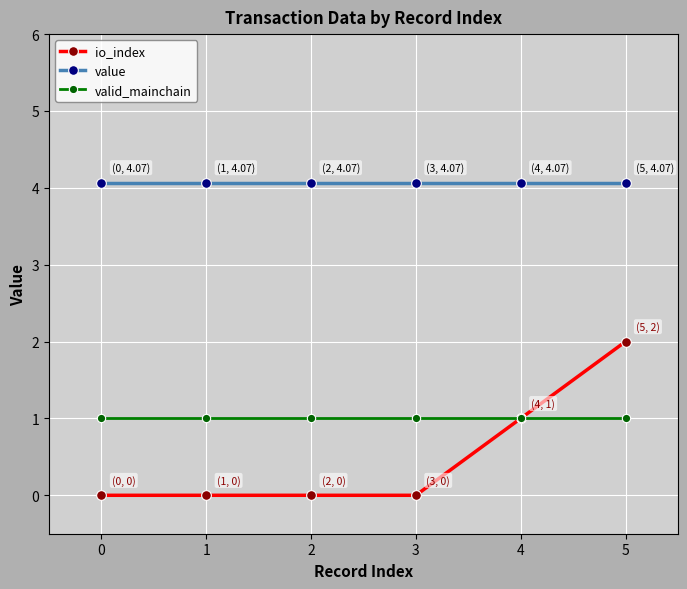

At which category is the sum across all series the highest?

5